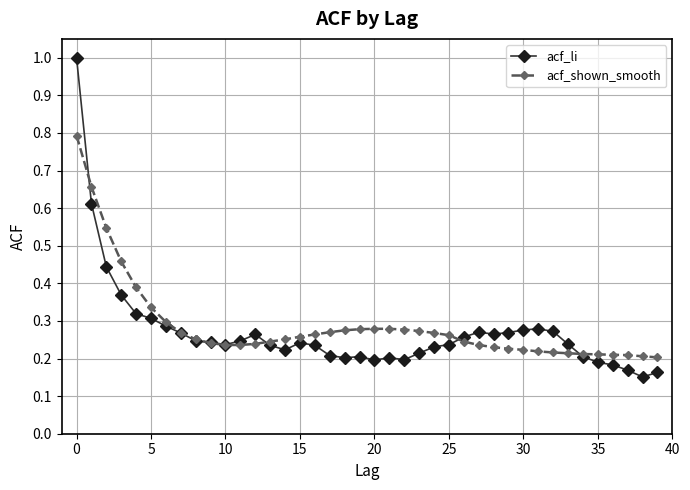

What is the maximum value shown in the chart?

1.0